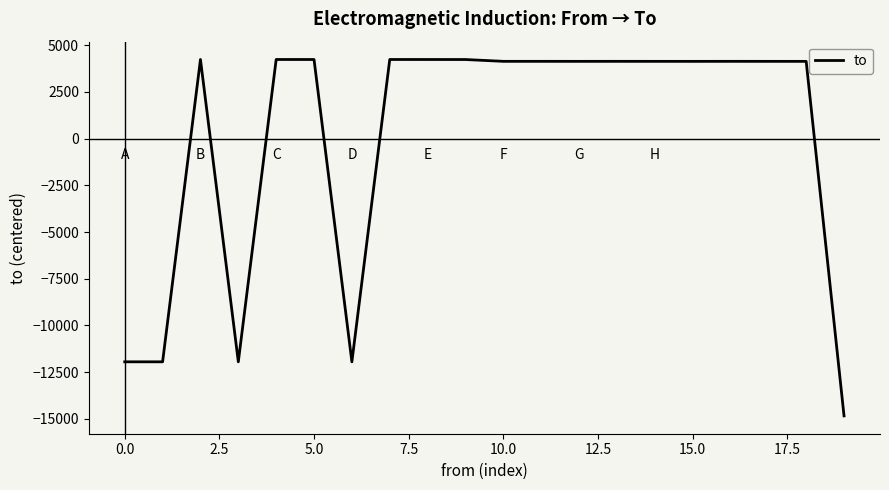

What is the difference between the maximum and minimum values?

19072.0